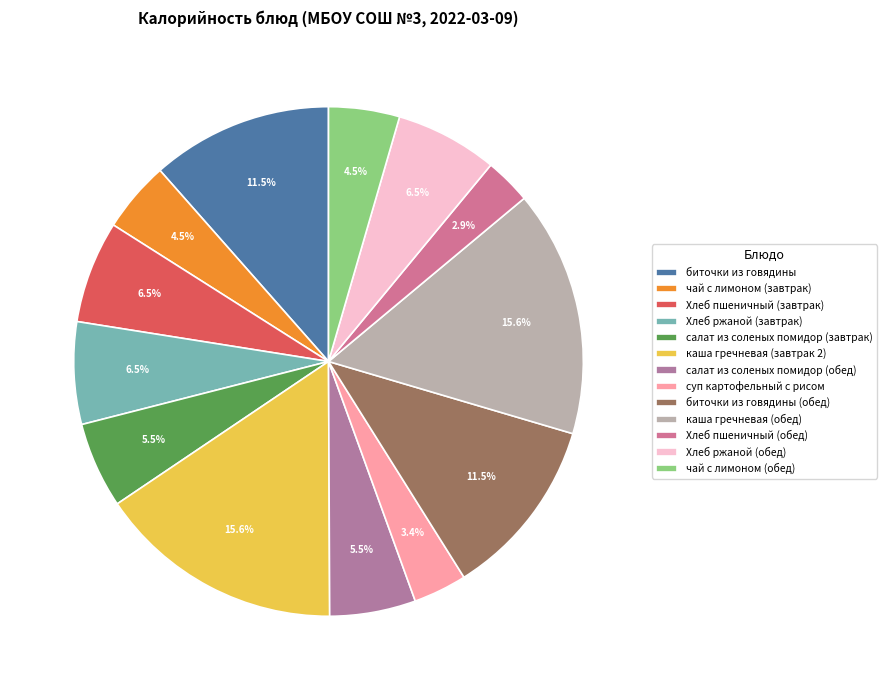

Between салат из соленых помидор (завтрак) and каша гречневая (обед), which is larger?

каша гречневая (обед)